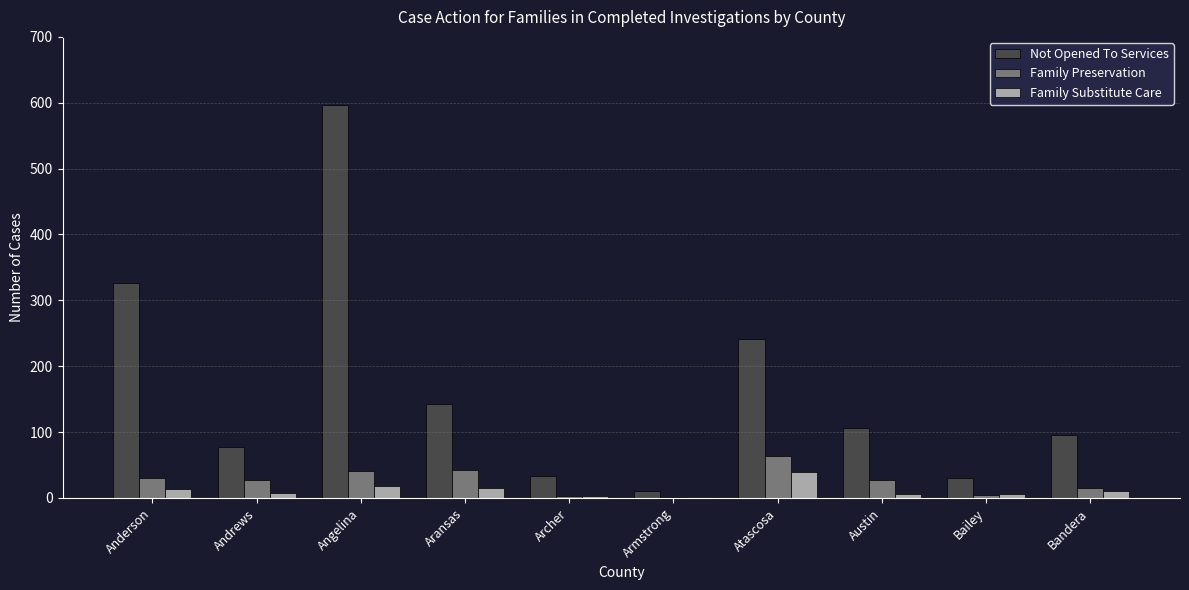

Is the value of Family Preservation at Austin greater than the value of Not Opened To Services at Armstrong?

Yes